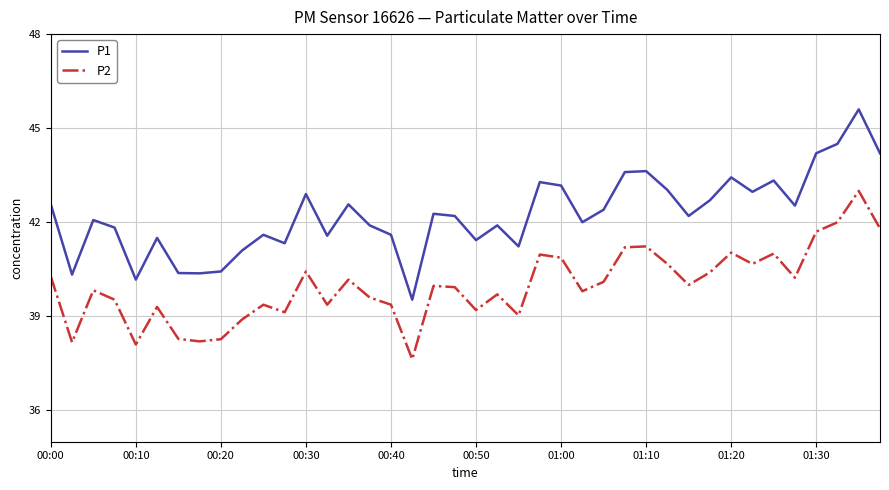

Rank the series by their maximum value, from lowest to highest.

P2, P1